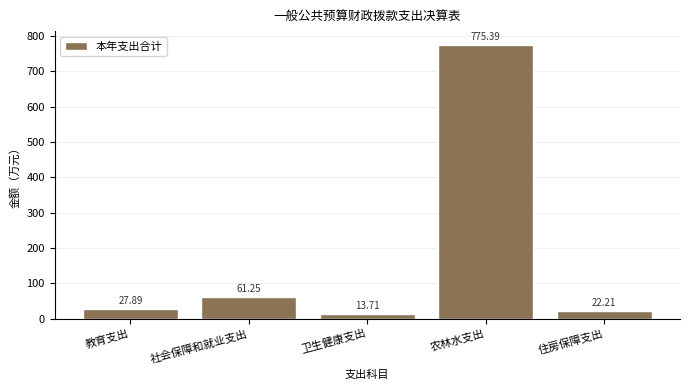

List the labels in order of value, largest first.

农林水支出, 社会保障和就业支出, 教育支出, 住房保障支出, 卫生健康支出